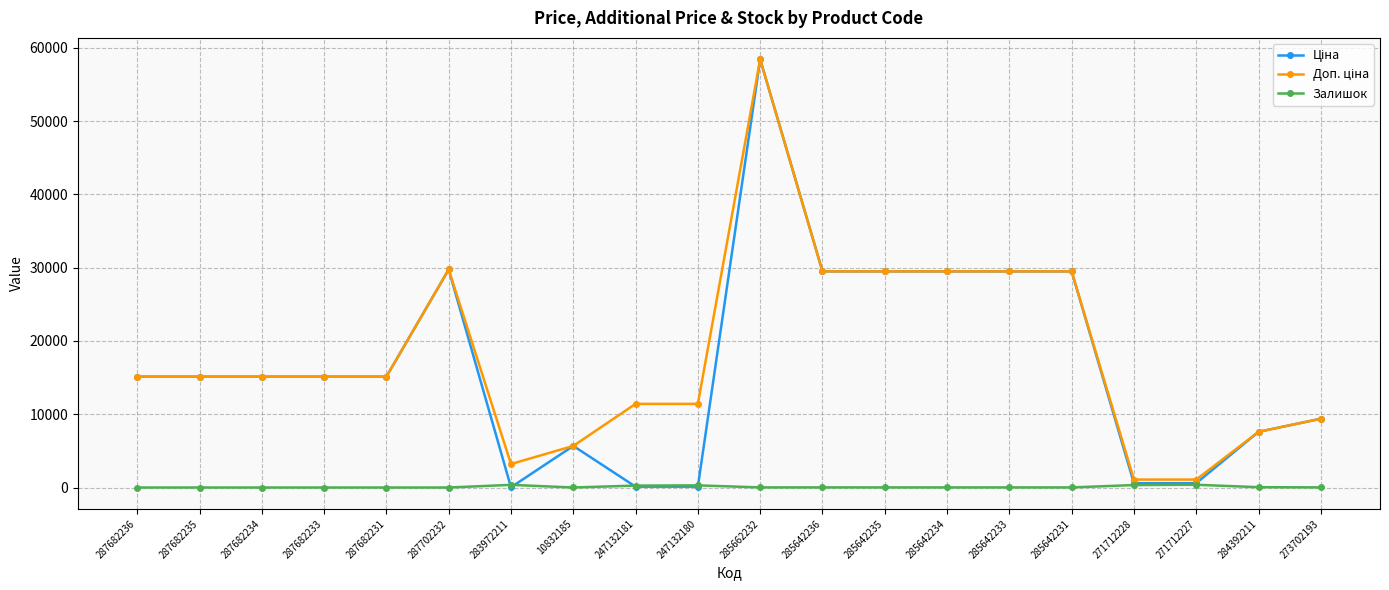

At which category is the sum across all series the highest?

285662232